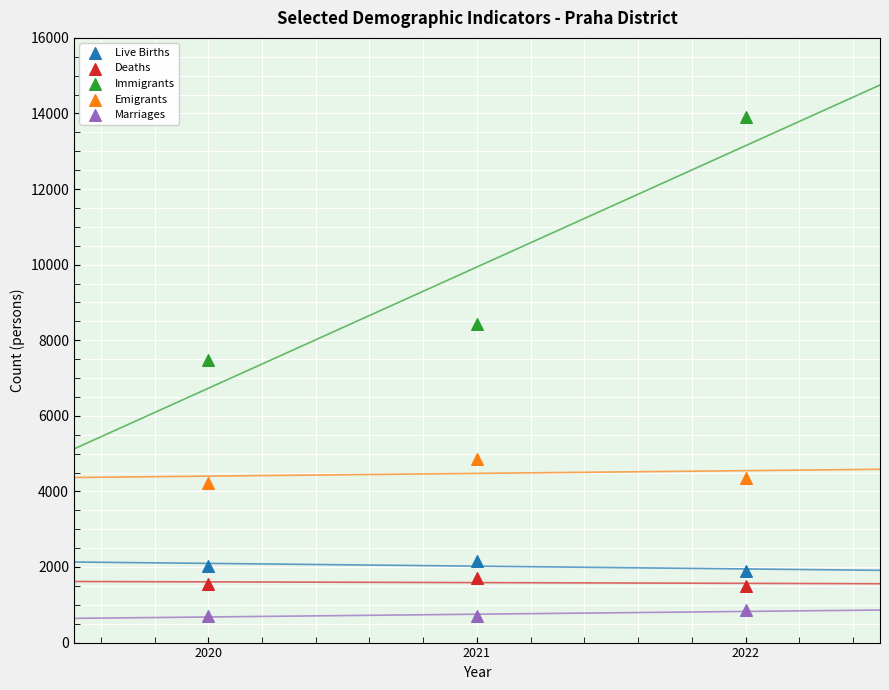

Which series has the widest spread of Y values?

Immigrants